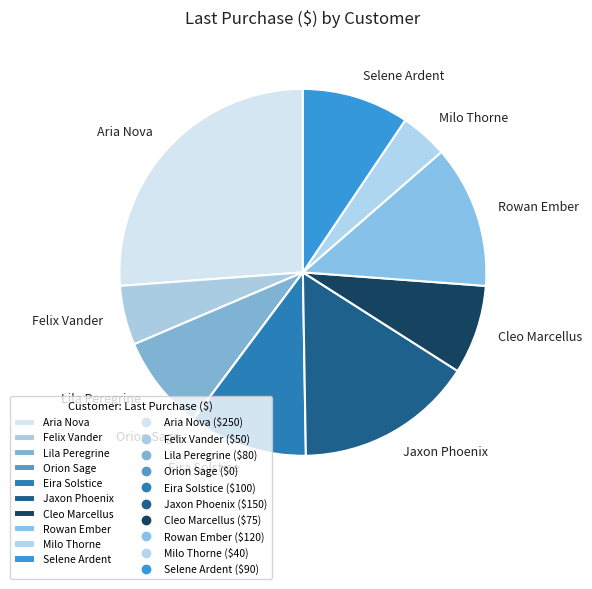

Which slice is the largest?

Aria Nova